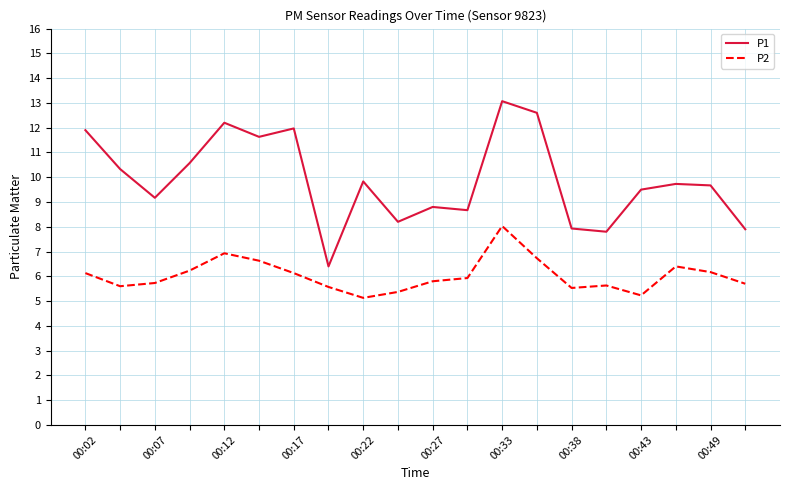

Which series has the largest total across all categories?

P1